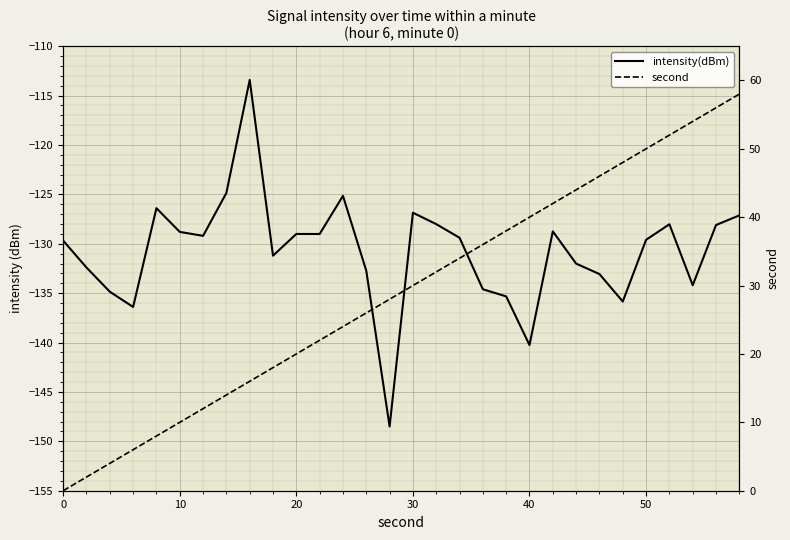

True or false: second has more than 2 interior local peaks.

False